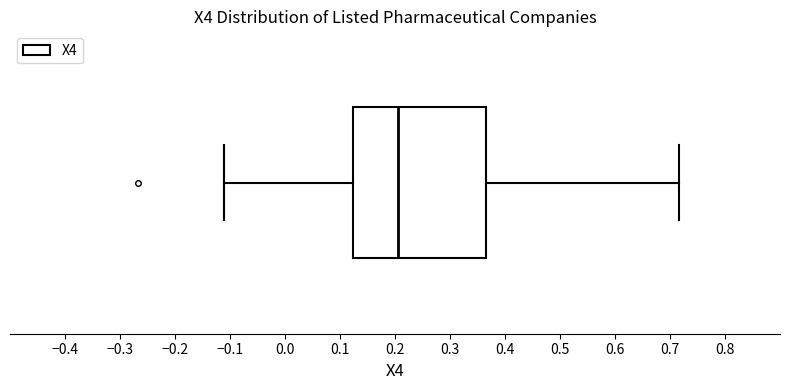

Read this box plot against the x-axis: the position of the median line, the range covered by the box, and the ends of both whiskers. The values are not printed on the chart, so give them approximately, as read against the axis.

median 0.21, box 0.12 to 0.37, whiskers -0.11 to 0.72